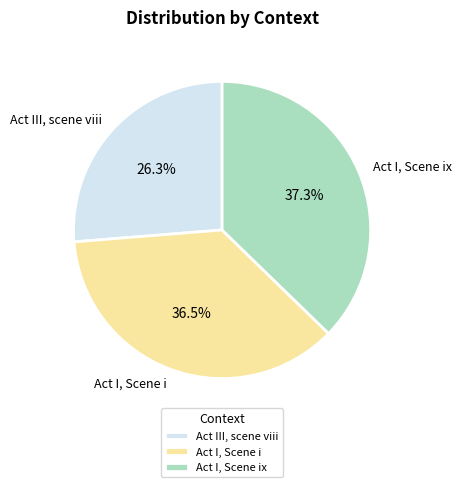

Is the sum of Act I, Scene ix and Act III, scene viii greater than half?

Yes